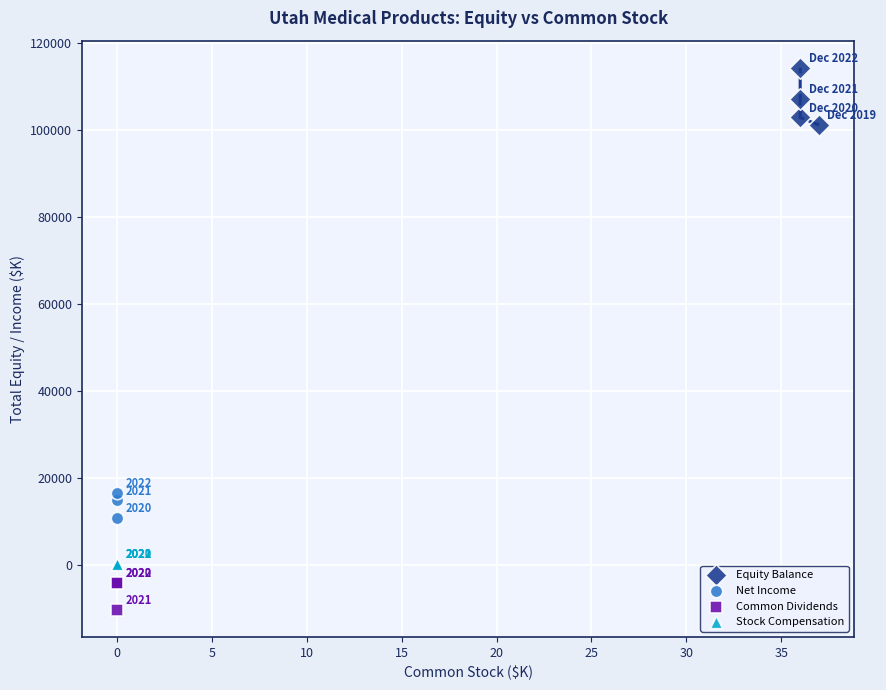

Which series reaches the maximum Y coordinate?

Equity Balance